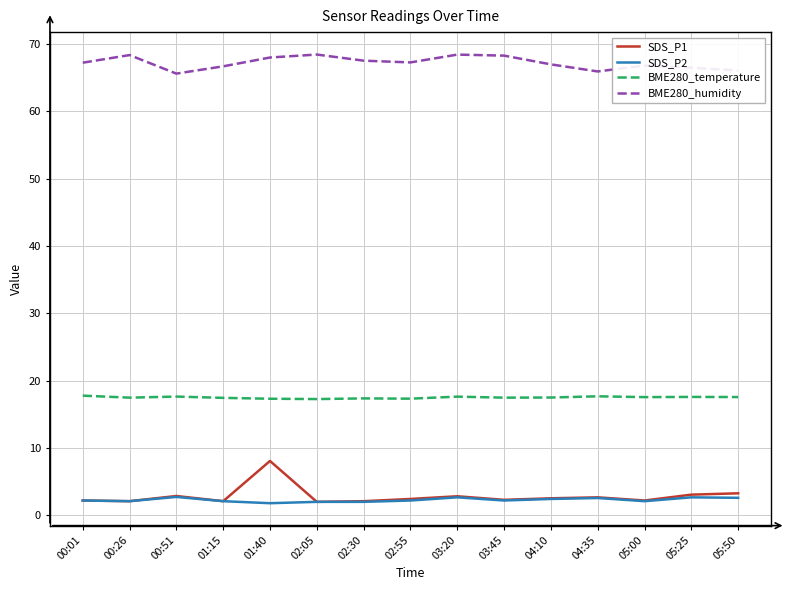

What is the sum of the SDS_P1 values at 02:05 and 01:40?

10.1